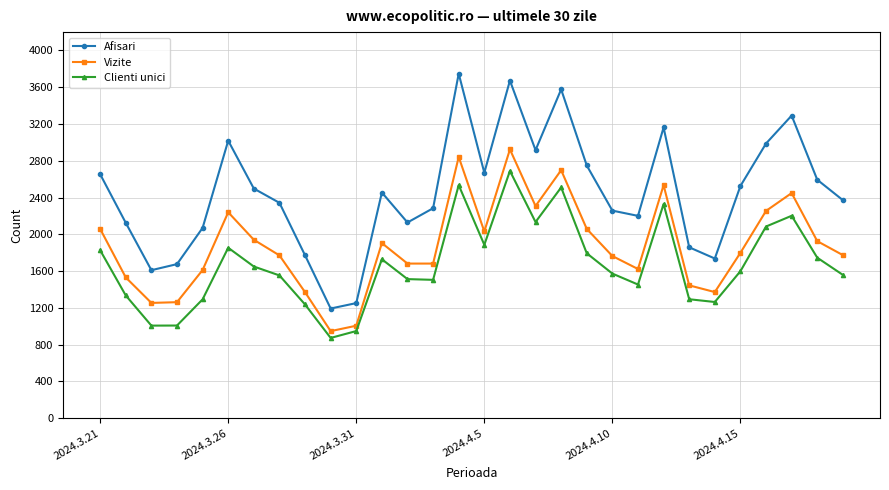

List the series in order of their overall mean, highest first.

Afisari, Vizite, Clienti unici